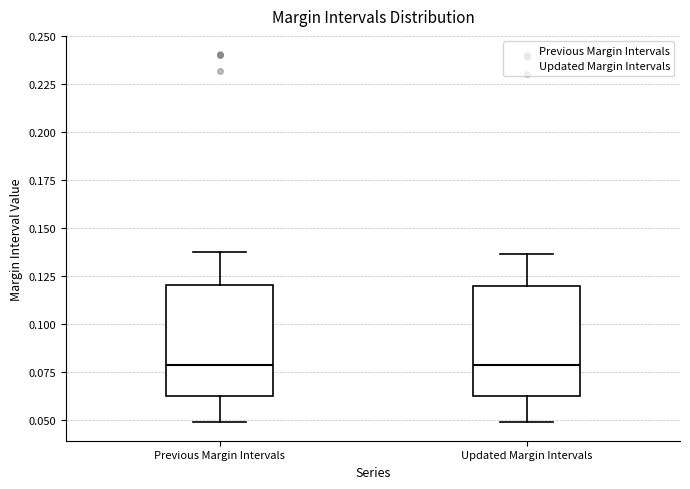

Reading left to right, transcribe this box plot: for each box, give where its median line is, the range the box spans, and where its two whiskers end, as read against the y-axis. The values are not printed on the chart, so give them approximately, as read against the axis.

Previous Margin Intervals: median 0.080, box 0.060 to 0.120, whiskers 0.050 to 0.135
Updated Margin Intervals: median 0.080, box 0.060 to 0.120, whiskers 0.050 to 0.135